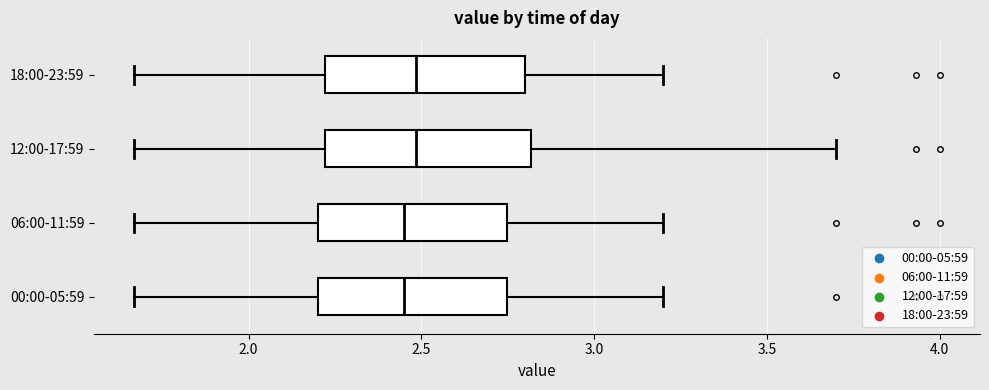

Where does the median line of the box for 00:00-05:59 sit on the x-axis? The values are not printed on the chart, so give them approximately, as read against the axis.

2.45